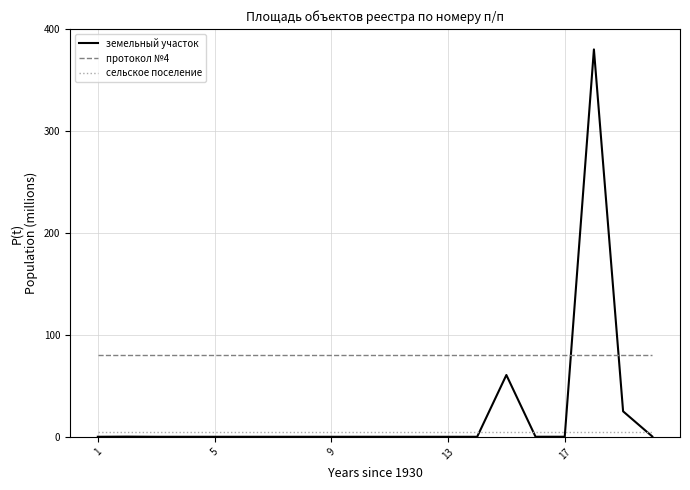

List the series in order of their peak value, lowest first.

сельское поселение, протокол №4, земельный участок